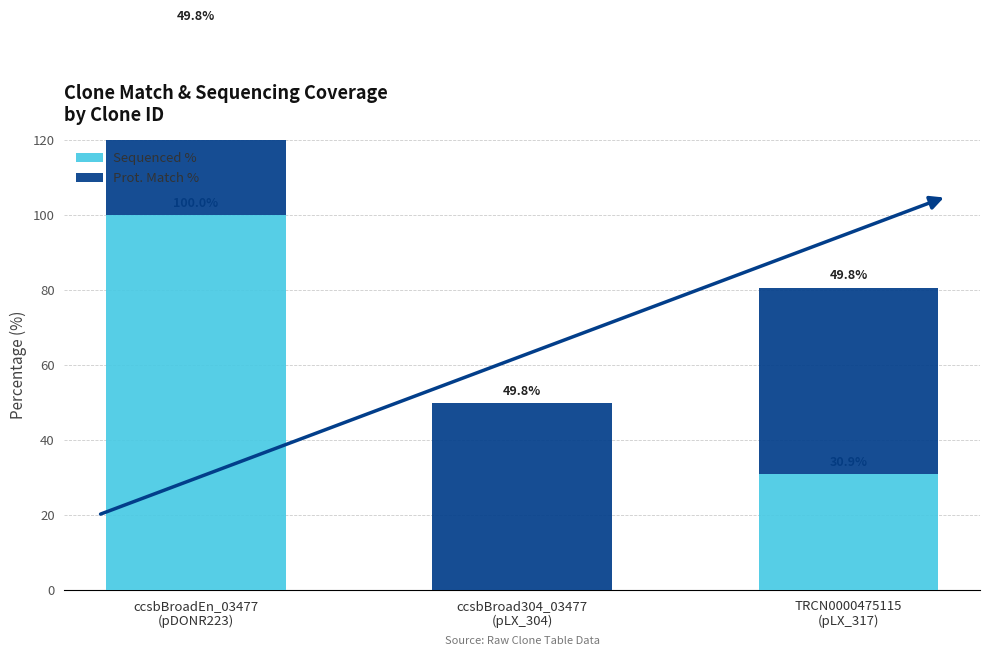

Reading right to left, list all the values displayed in this chart.

Sequenced %: 30.9	0.0	100.0
Prot. Match %: 49.8	49.8	49.8